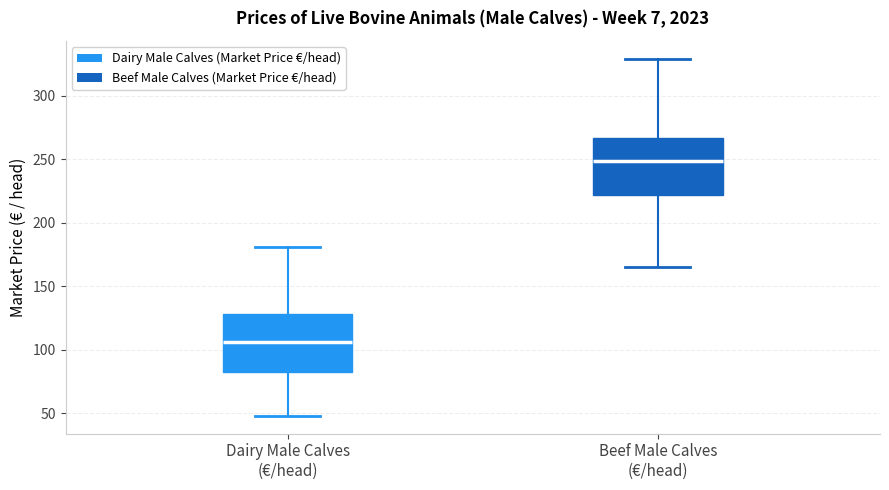

Where does the median line of the box for Dairy Male Calves (€/head) sit on the y-axis? The values are not printed on the chart, so give them approximately, as read against the axis.

105